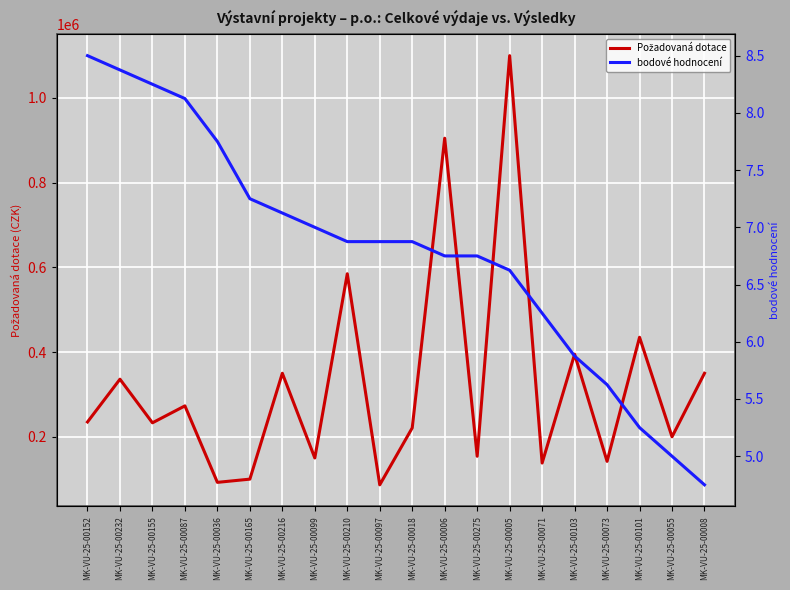

What are all the series names shown in the legend?

Požadovaná dotace, bodové hodnocení